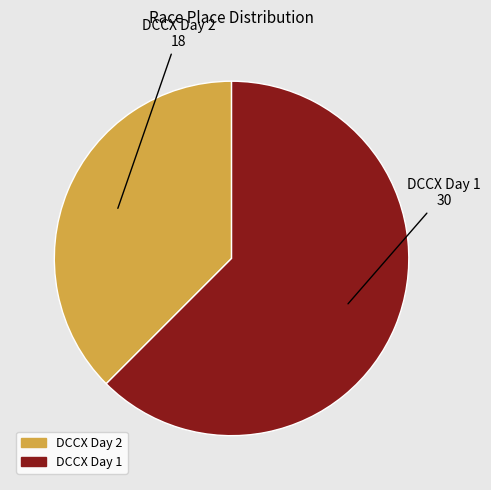

What is the ratio of the value at DCCX Day 2 to the value at DCCX Day 1?

0.6